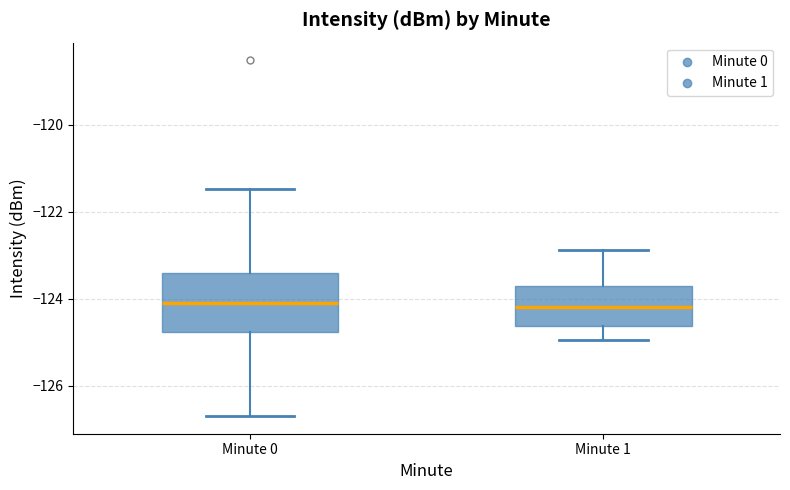

Reading left to right, read every box against the y-axis: the position of its median line, the range the box covers, and the ends of its whiskers. The values are not printed on the chart, so give them approximately, as read against the axis.

Minute 0: median -124.0, box -124.8 to -123.4, whiskers -126.6 to -121.4
Minute 1: median -124.2, box -124.6 to -123.8, whiskers -125.0 to -122.8